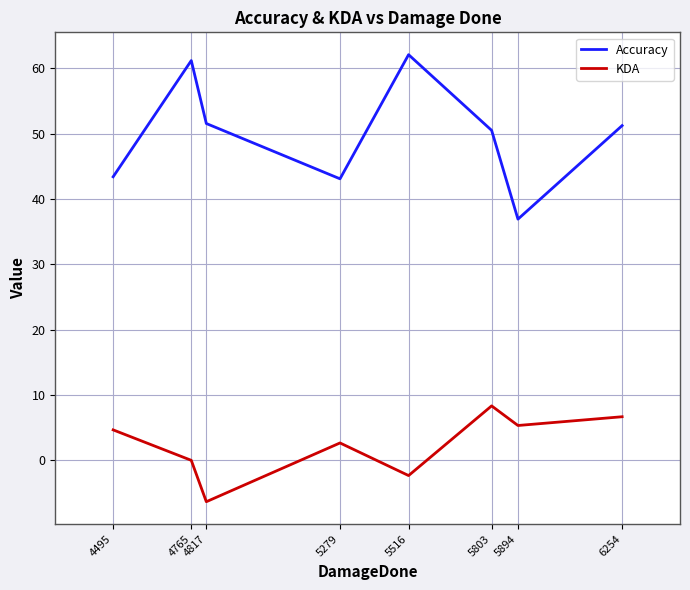

Between 5279 and 5894, which series saw the biggest shift?

Accuracy